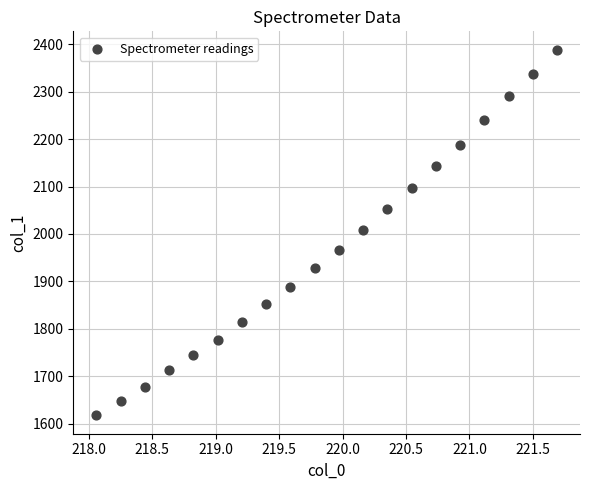

What is the range of X values (max minus min)?

3.6